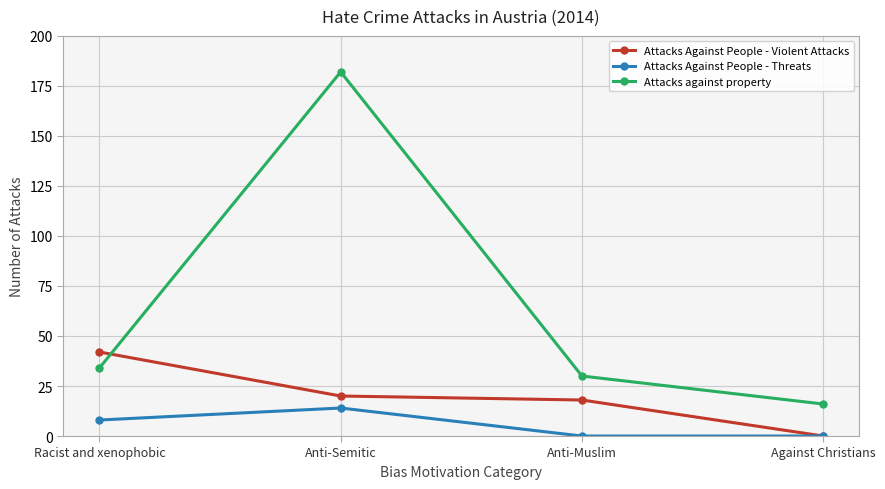

Is it true that Attacks Against People - Violent Attacks equals 8 at Anti-Muslim?

False